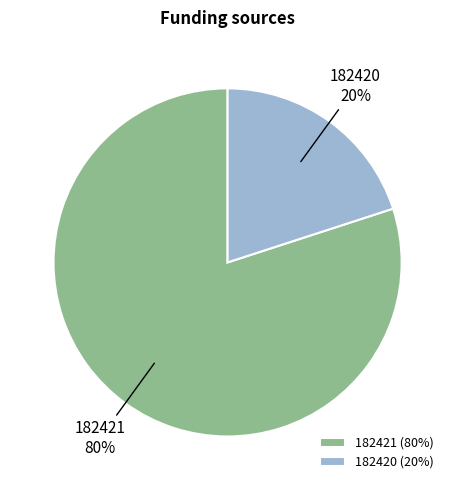

Which category has the biggest portion of the pie?

182421